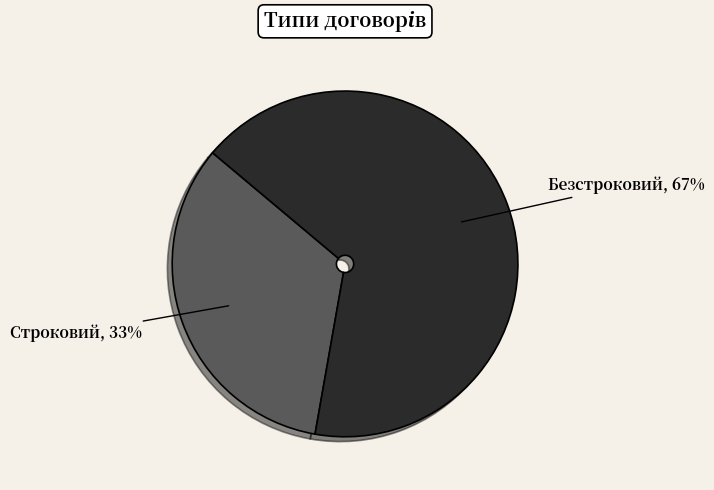

Is the sum of Безстроковий and Строковий greater than half?

Yes